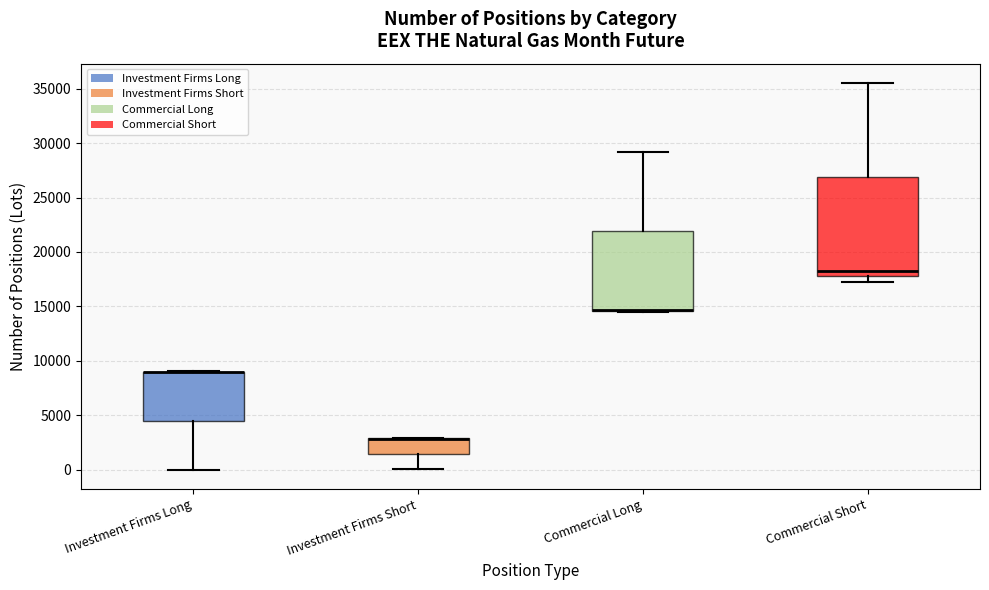

Where is the upper edge of the box for Investment Firms Short on the y-axis? The values are not printed on the chart, so give them approximately, as read against the axis.

3000